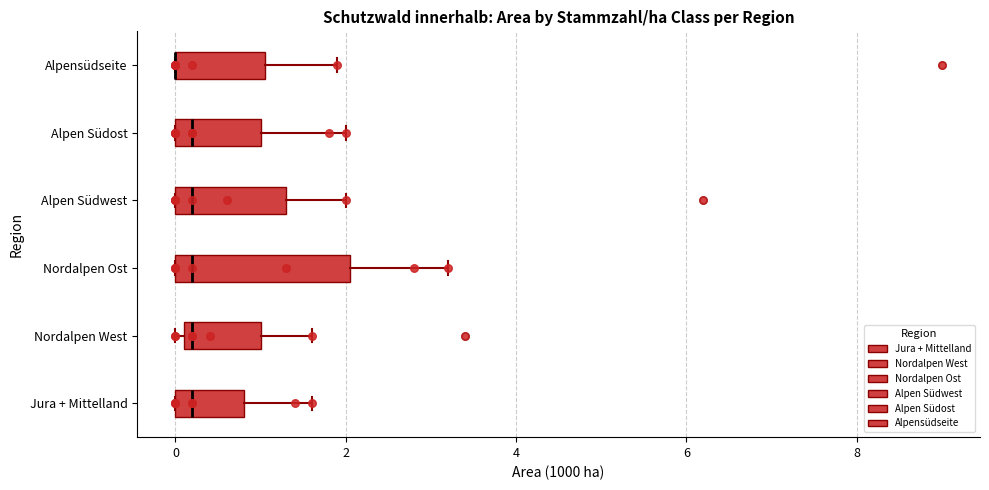

Reading bottom to top, read every box against the x-axis: the position of its median line, the range the box covers, and the ends of its whiskers. The values are not printed on the chart, so give them approximately, as read against the axis.

Jura + Mittelland: median 0.2, box 0.0 to 0.8, whiskers 0.0 to 1.6
Nordalpen West: median 0.2 (just right of the box's left edge), box 0.2 to 1.0, whiskers 0.0 to 1.6
Nordalpen Ost: median 0.2, box 0.0 to 2.0, whiskers 0.0 to 3.2
Alpen Südwest: median 0.2, box 0.0 to 1.4, whiskers 0.0 to 2.0
Alpen Südost: median 0.2, box 0.0 to 1.0, whiskers 0.0 to 2.0
Alpensüdseite: median 0.0 (drawn on the box's left edge), box 0.0 to 1.0, whiskers 0.0 to 2.0